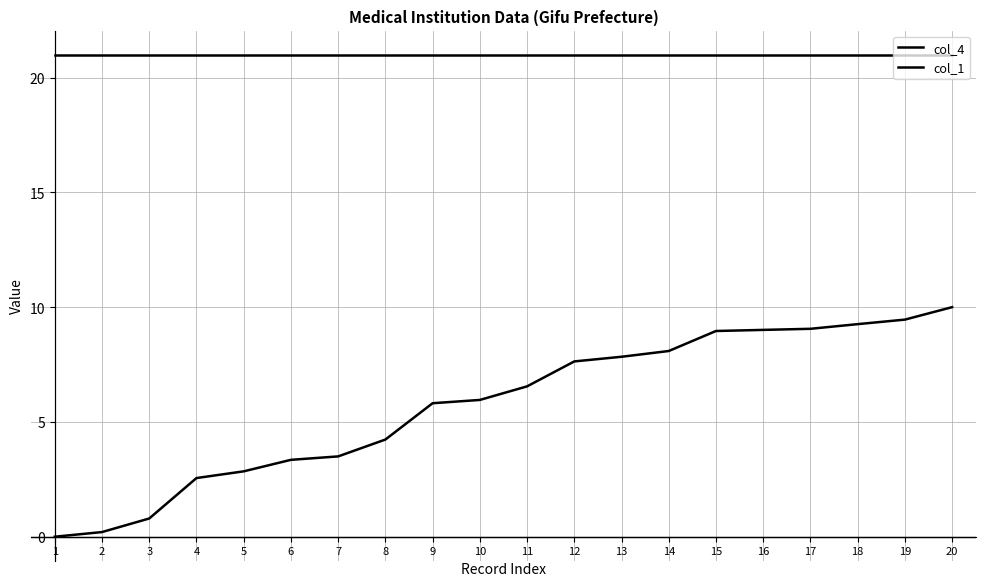

Does the chart display data point markers on the line(s)?

No